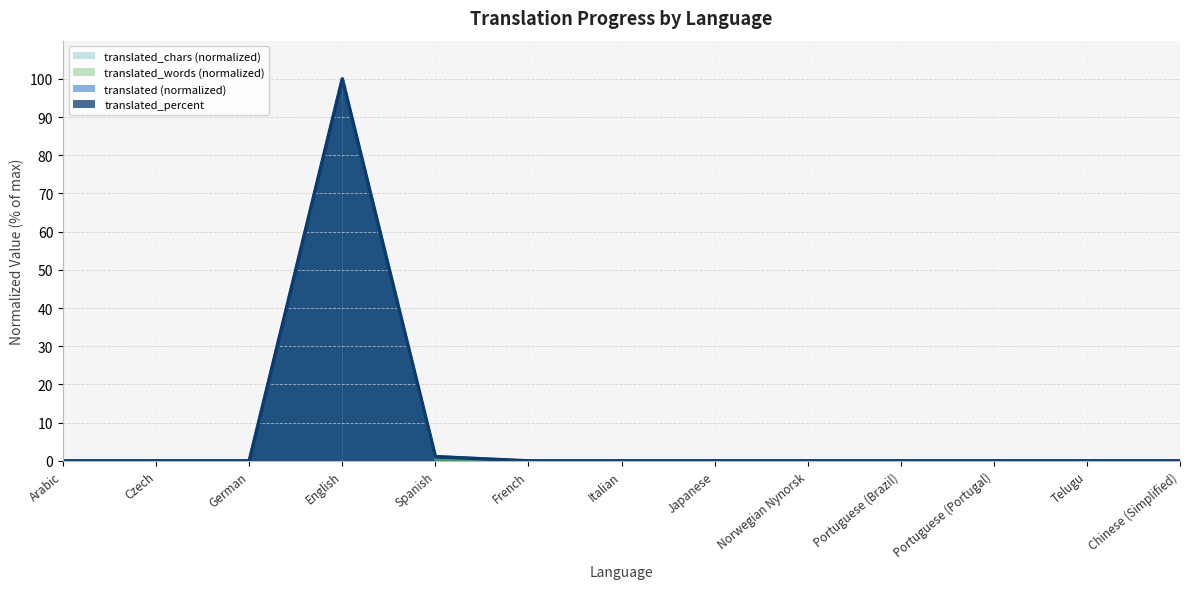

How many lines are shown in the chart?

4